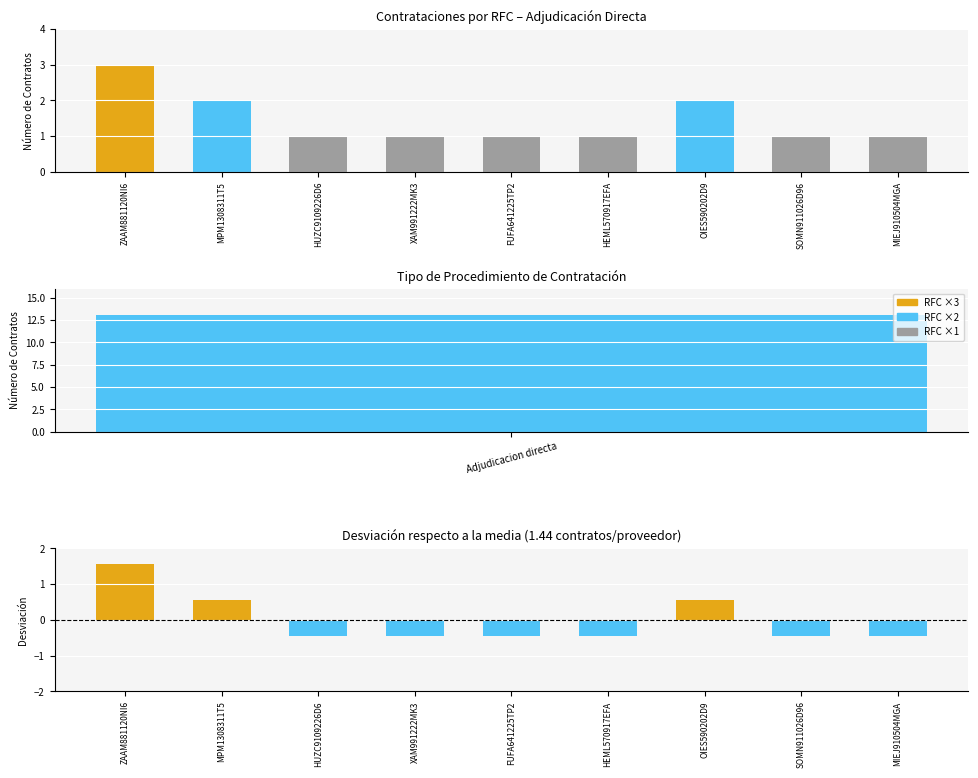

How many Desviación de la media values are between 0 and 1?

2